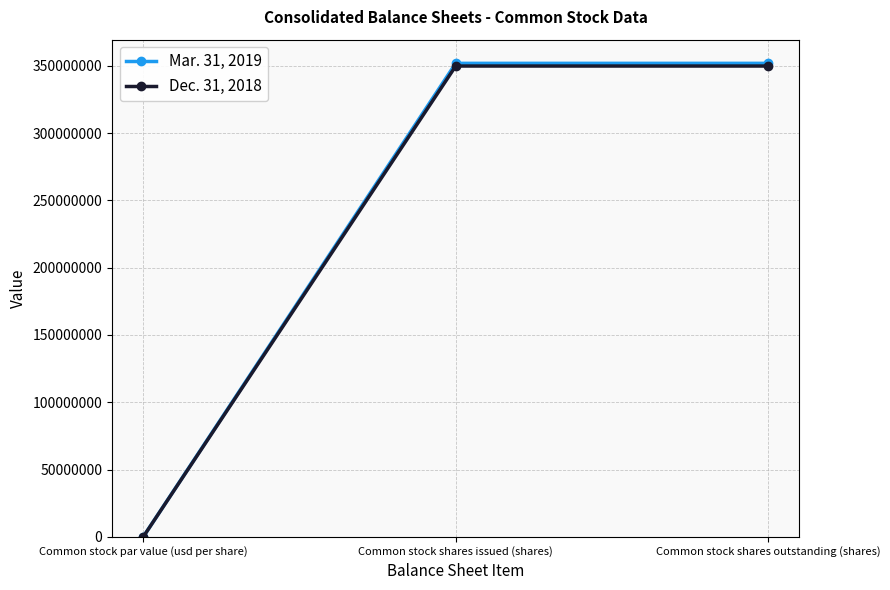

How many series are shown in this chart?

2